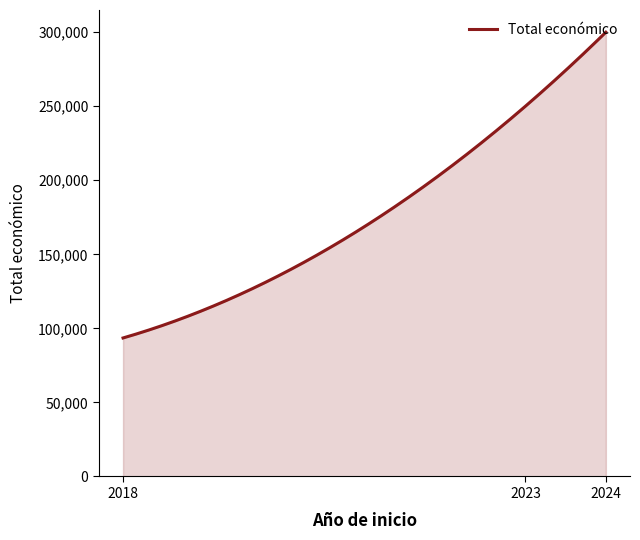

What is the smallest value displayed?

93530.0